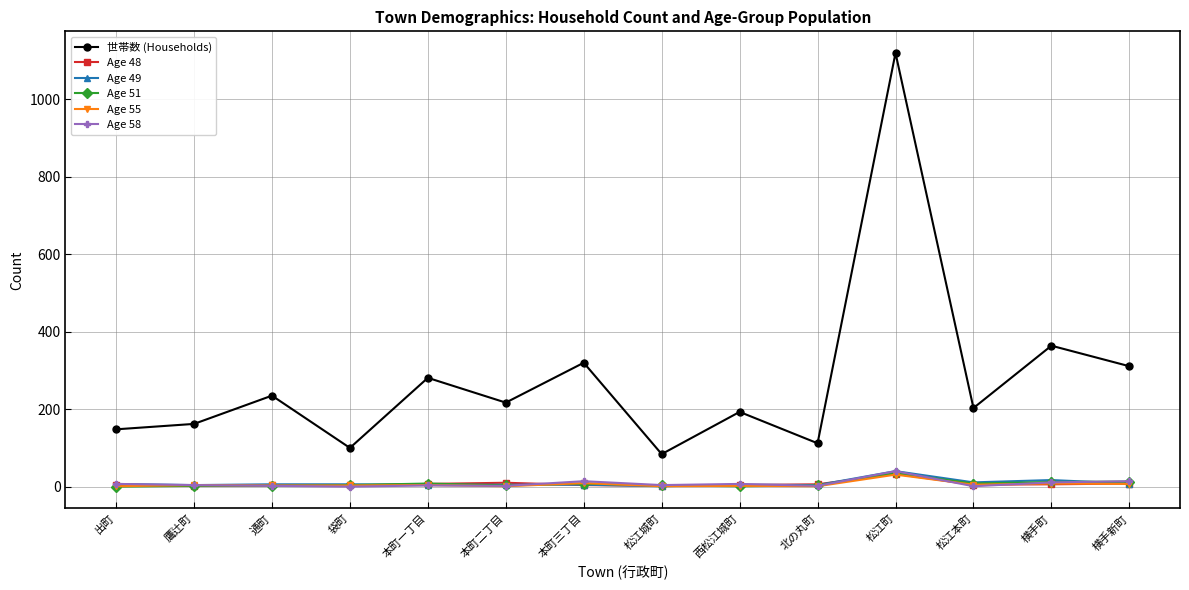

Where is the first local maximum for 世帯数 (Households)?

通町